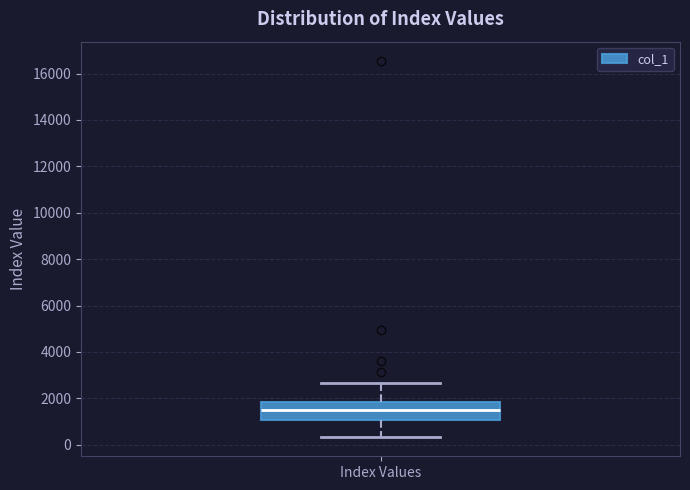

Transcribe this box plot: give where the median line is, the range the box spans, and where the two whiskers end, as read against the y-axis. The values are not printed on the chart, so give them approximately, as read against the axis.

median 1600, box 1000 to 1800, whiskers 400 to 2600